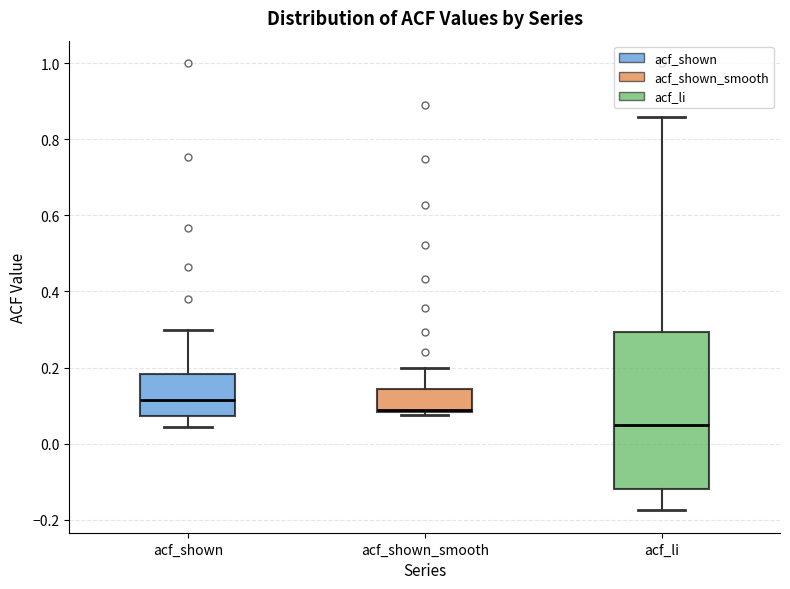

Reading left to right, transcribe this box plot: for each box, give where its median line is, the range the box spans, and where its two whiskers end, as read against the y-axis. The values are not printed on the chart, so give them approximately, as read against the axis.

acf_shown: median 0.12, box 0.08 to 0.18, whiskers 0.04 to 0.30
acf_shown_smooth: median 0.08, box 0.08 to 0.14, whiskers 0.08 (just below the box's lower edge) to 0.20
acf_li: median 0.06, box -0.12 to 0.30, whiskers -0.18 to 0.86